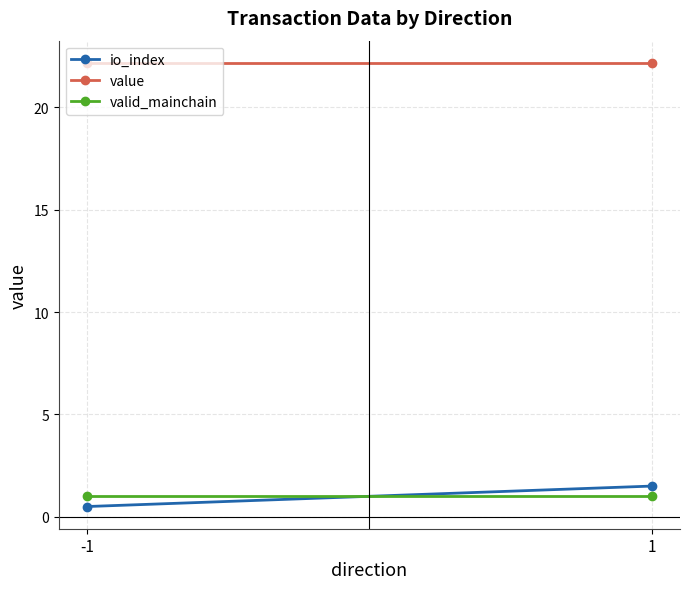

What is the approximate value of valid_mainchain at -1?

1.0